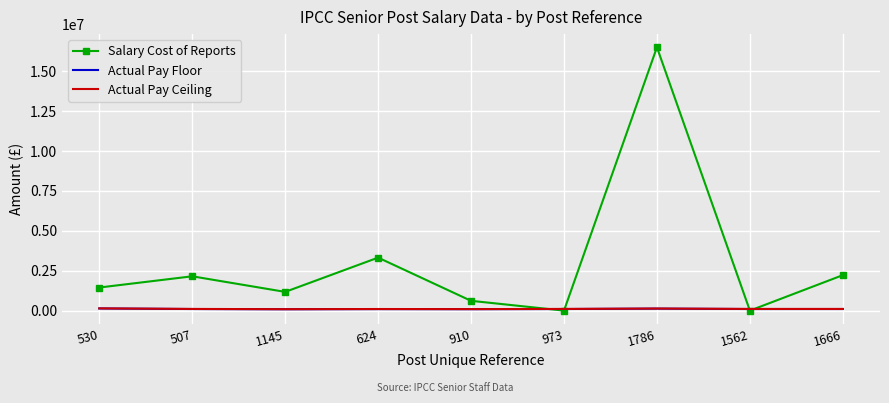

What position from the left is 624?

4